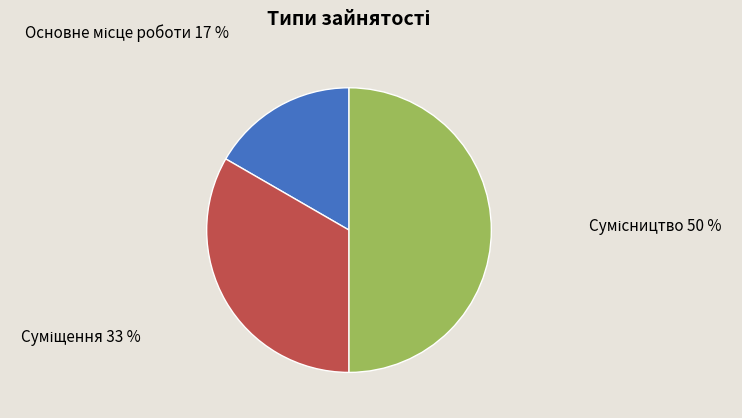

To the nearest percent, what is the difference between the largest and smallest slice percentages?

33%